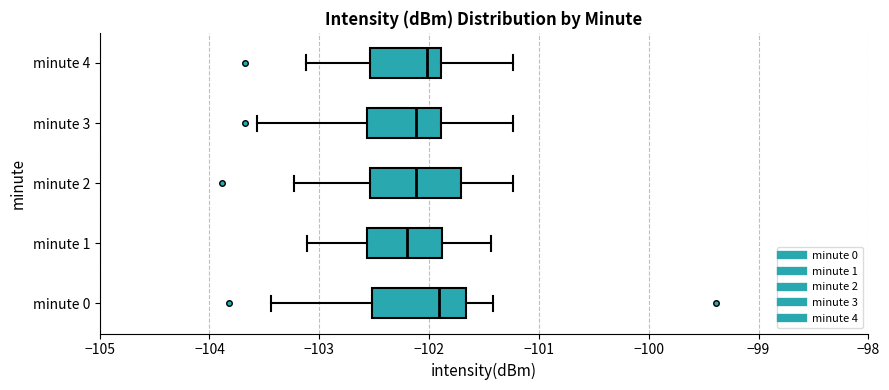

Reading bottom to top, read every box against the x-axis: the position of its median line, the range the box covers, and the ends of its whiskers. The values are not printed on the chart, so give them approximately, as read against the axis.

minute 0: median -101.9, box -102.5 to -101.7, whiskers -103.4 to -101.4
minute 1: median -102.2, box -102.6 to -101.9, whiskers -103.1 to -101.4
minute 2: median -102.1, box -102.5 to -101.7, whiskers -103.2 to -101.2
minute 3: median -102.1, box -102.6 to -101.9, whiskers -103.6 to -101.2
minute 4: median -102.0, box -102.5 to -101.9, whiskers -103.1 to -101.2